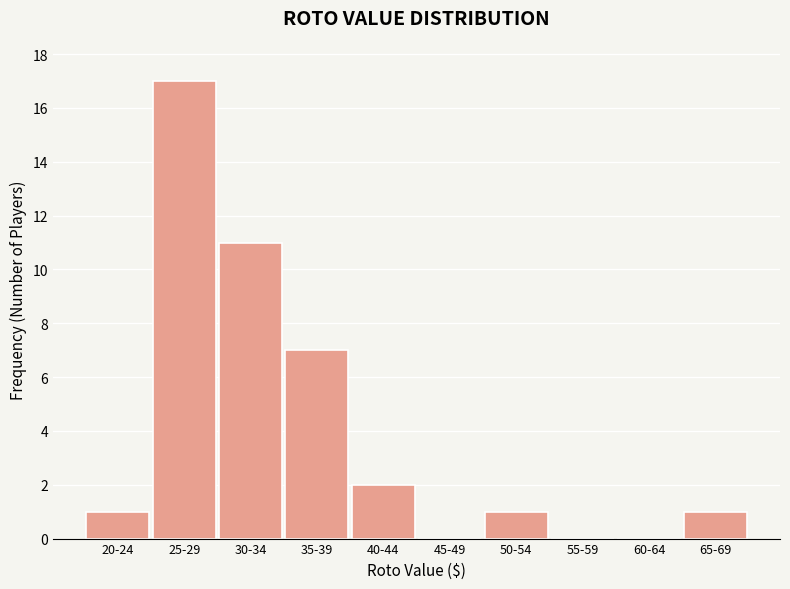

Reading right to left, what are all the values shown in this chart?

65-69=1	60-64=0	55-59=0	50-54=1	45-49=0	40-44=2	35-39=7	30-34=11	25-29=17	20-24=1